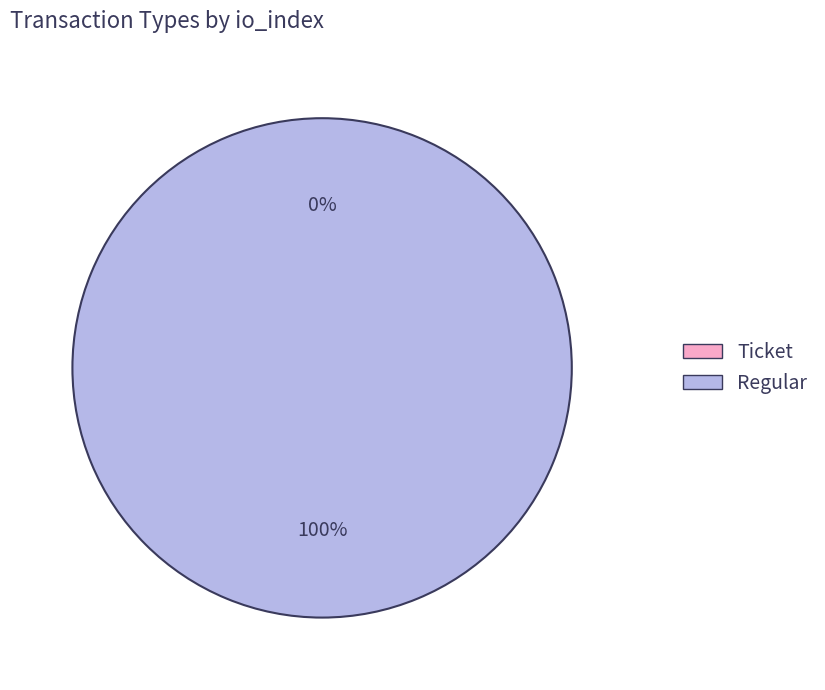

To the nearest percent, what is the average slice percentage?

50%